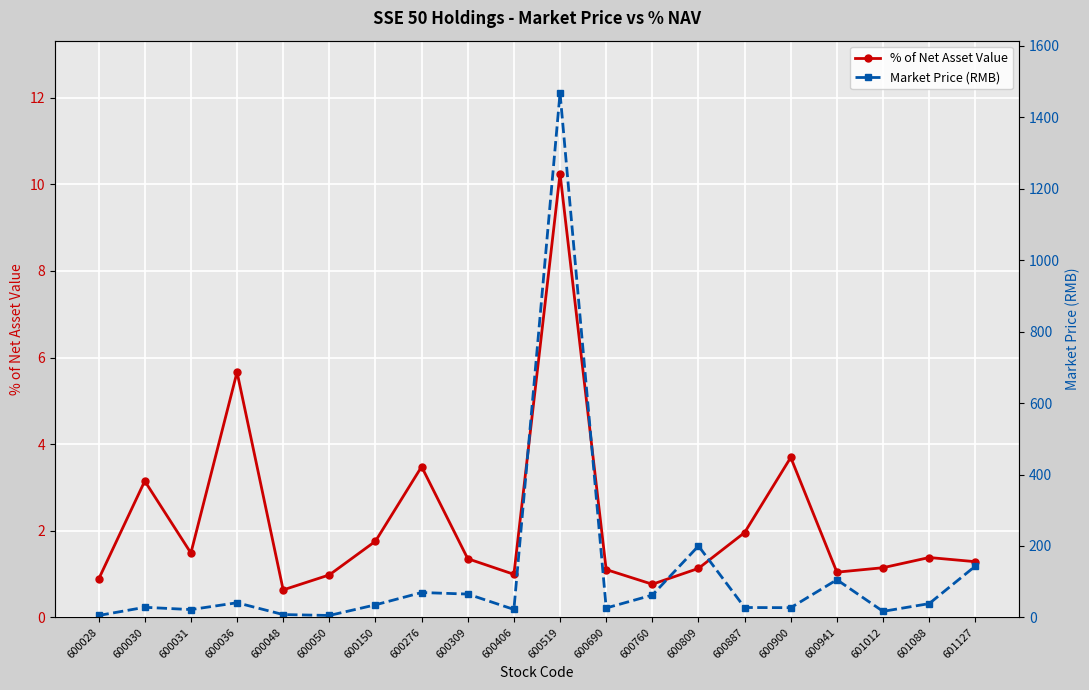

Between 600048 and 600900, which is larger?

600900